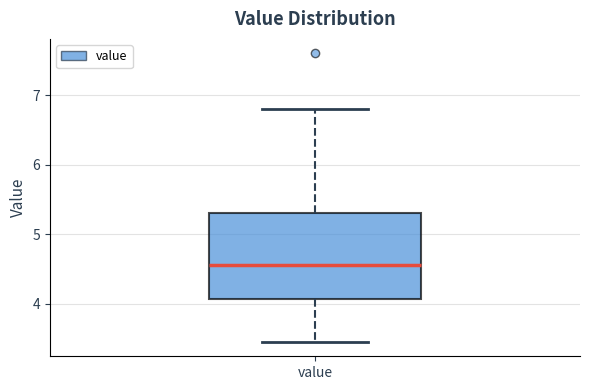

Transcribe this box plot: give where the median line is, the range the box spans, and where the two whiskers end, as read against the y-axis. The values are not printed on the chart, so give them approximately, as read against the axis.

median 4.6, box 4.1 to 5.3, whiskers 3.5 to 6.8